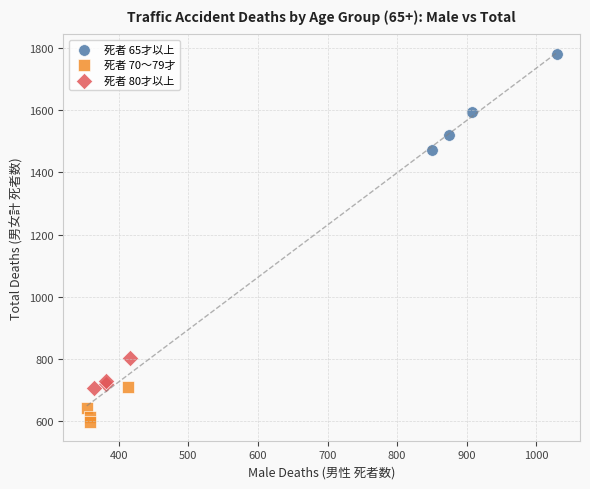

Which series contains the highest Y value?

死者 65才以上